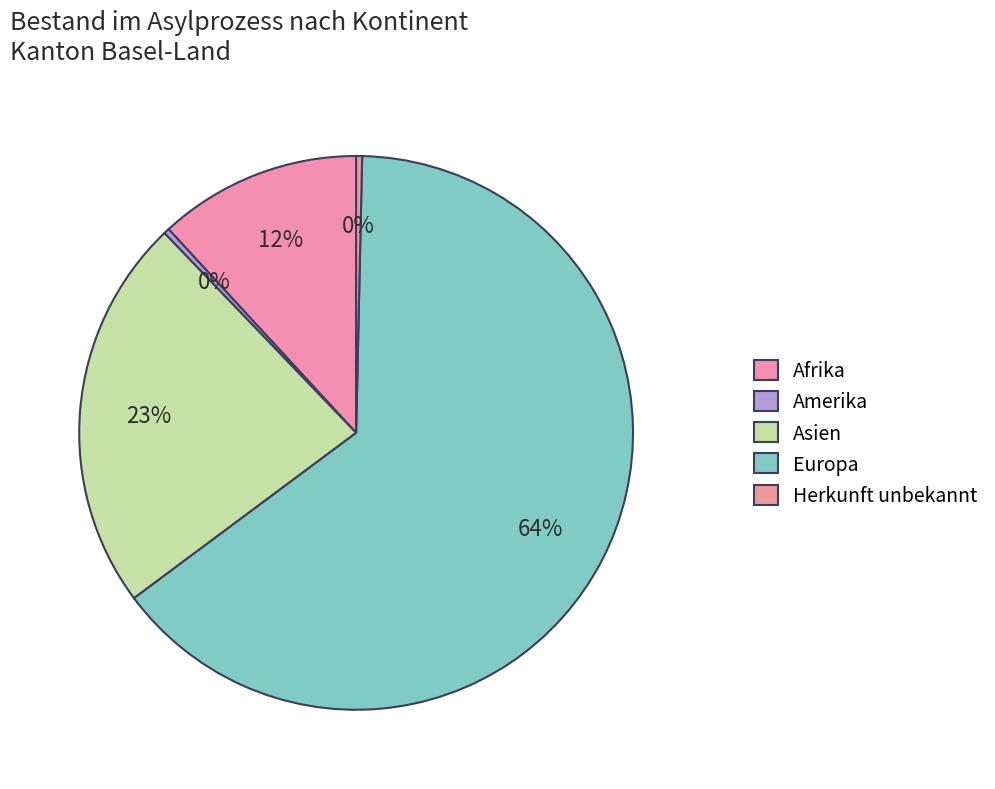

To the nearest percent, what is the difference between the Amerika and Asien slice percentages?

23%